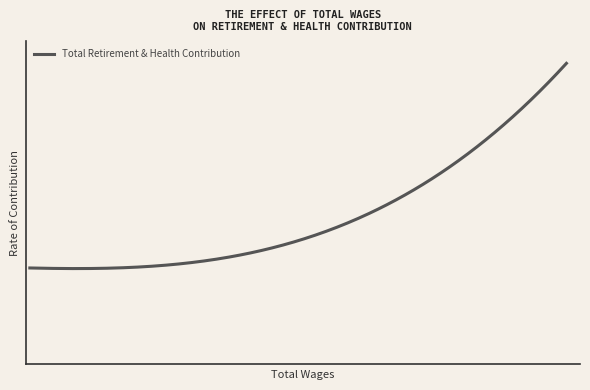

Does the chart have visible grid lines?

No